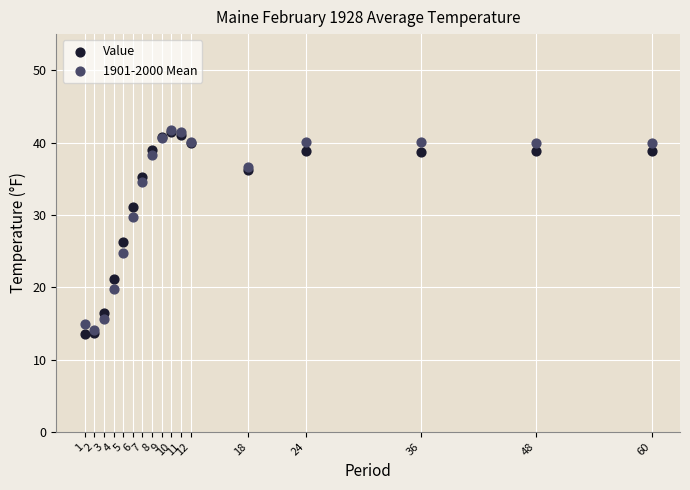

What are all the series names shown in the legend?

Value, 1901-2000 Mean